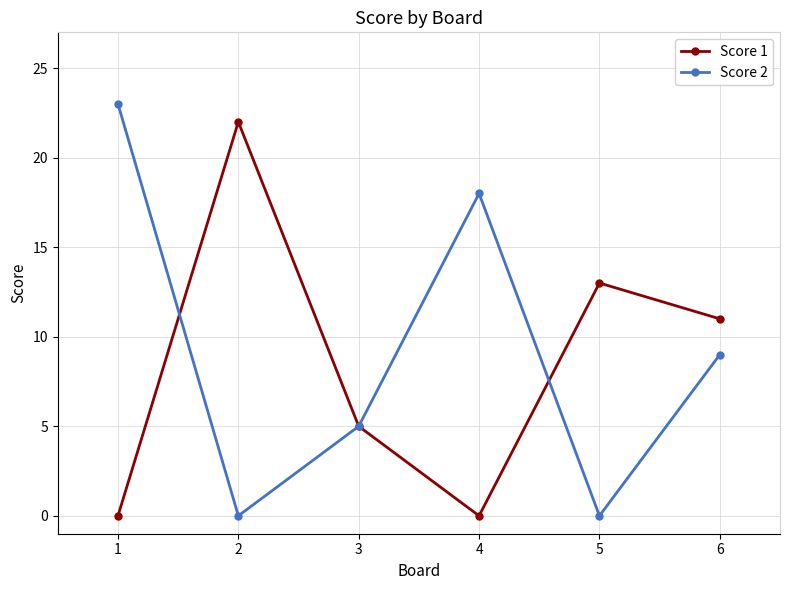

In Score 2, how many points are lower than both neighbors (excluding endpoints)?

2